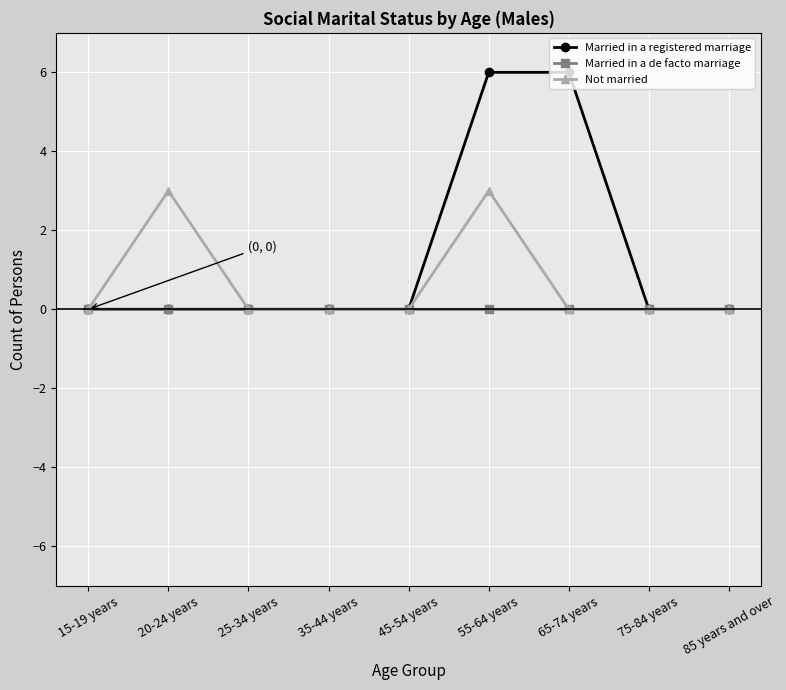

Between 15-19 years and 65-74 years, which series saw the biggest shift?

Married in a registered marriage